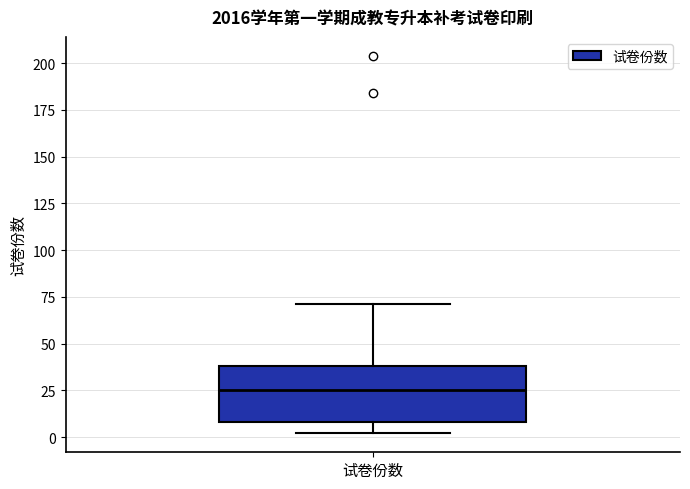

Where does the upper whisker of the box for 试卷份数 end on the y-axis? The values are not printed on the chart, so give them approximately, as read against the axis.

70